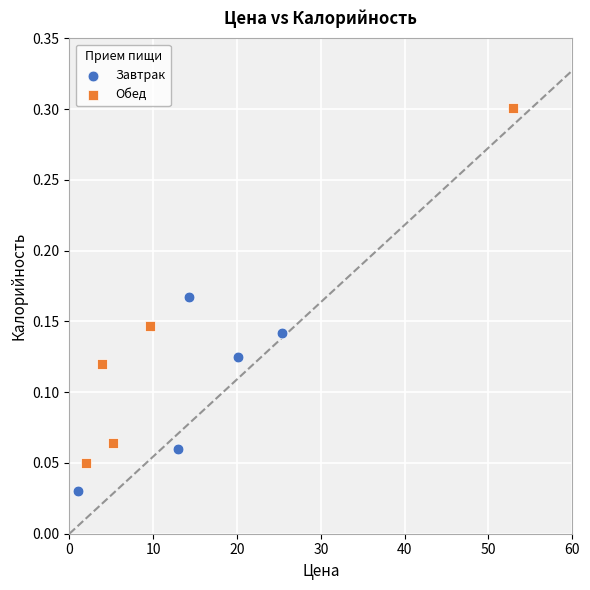

Which series has the widest spread of Y values?

Обед